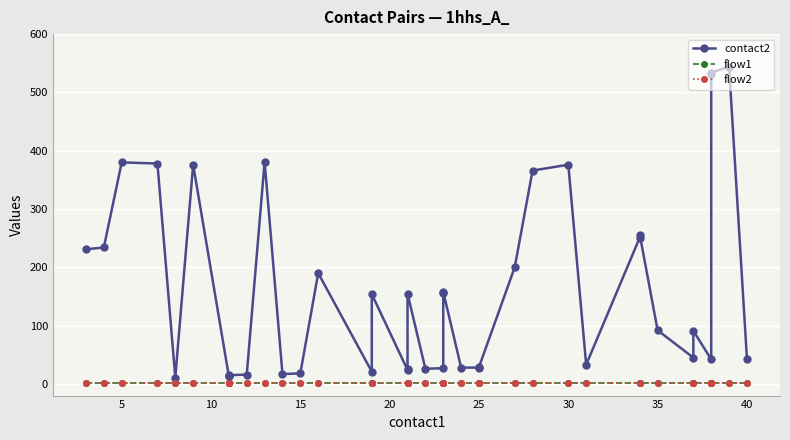

Rank the series by their maximum value, from highest to lowest.

contact2, flow1, flow2